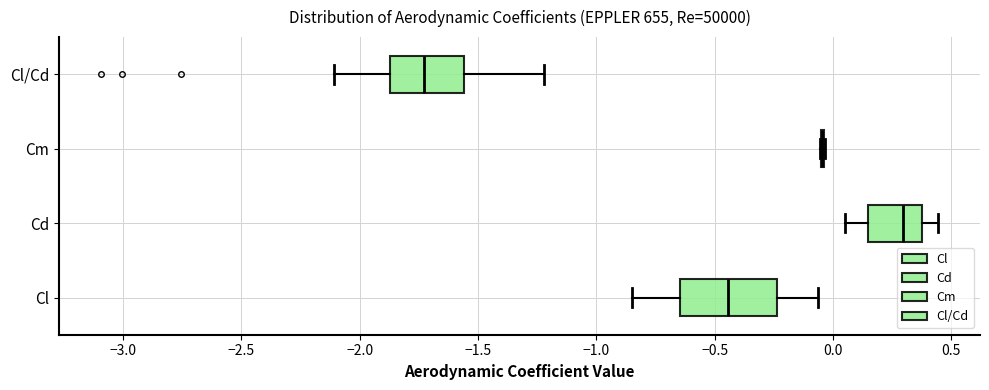

Reading bottom to top, transcribe this box plot: for each box, give where its median line is, the range the box spans, and where its two whiskers end, as read against the x-axis. The values are not printed on the chart, so give them approximately, as read against the axis.

Cl: median -0.45, box -0.65 to -0.25, whiskers -0.85 to -0.05
Cd: median 0.30, box 0.15 to 0.40, whiskers 0.05 to 0.45
Cm: box collapsed to a line at -0.05, whiskers -0.05 to -0.05
Cl/Cd: median -1.75, box -1.85 to -1.55, whiskers -2.10 to -1.20